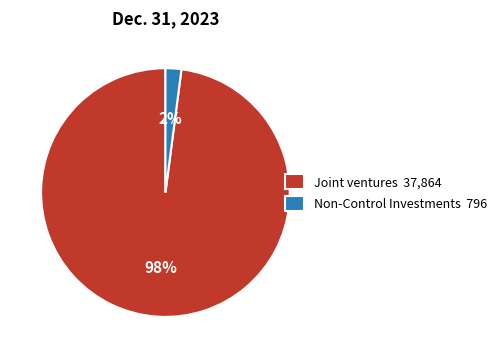

Which category has the biggest portion of the pie?

Joint ventures 37,864